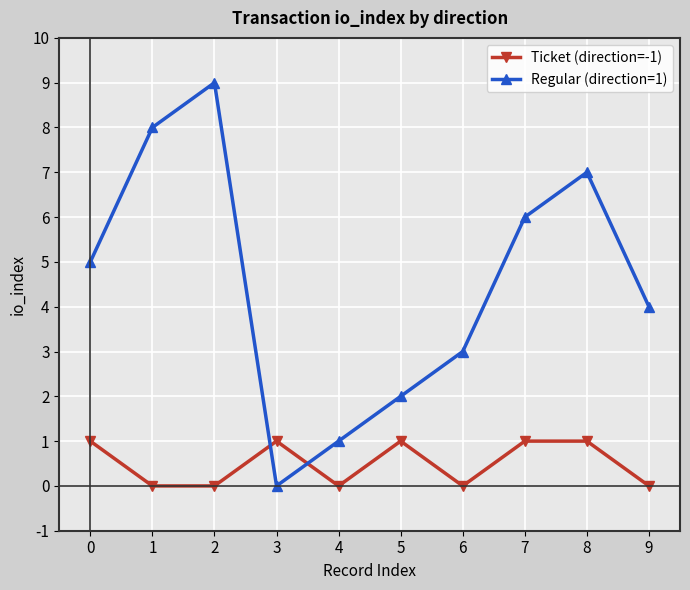

Between 3 and 6, which series saw the biggest shift?

Regular (direction=1)